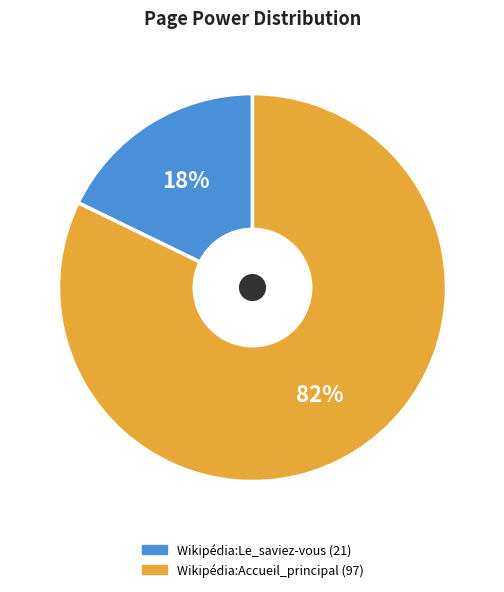

What is the largest slice in the pie chart?

Wikipédia:Accueil_principal